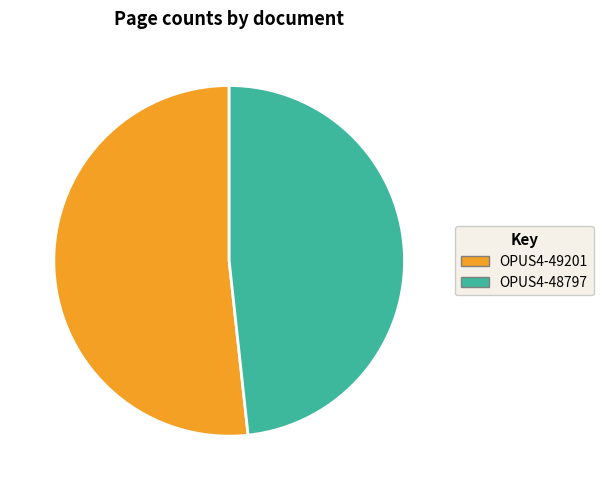

What is the smallest slice in the pie chart?

OPUS4-48797